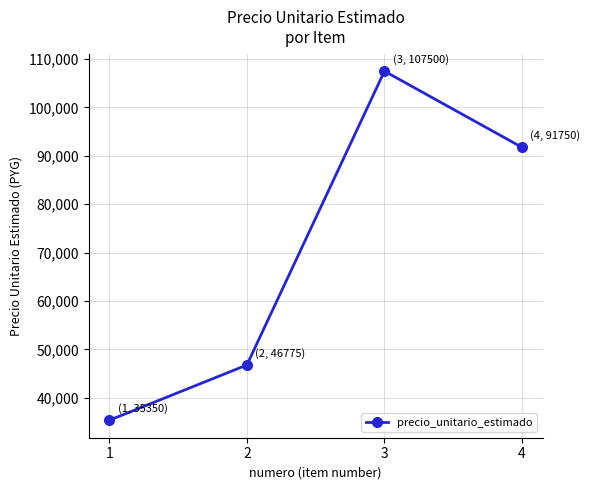

Does the chart display data point markers on the line(s)?

Yes